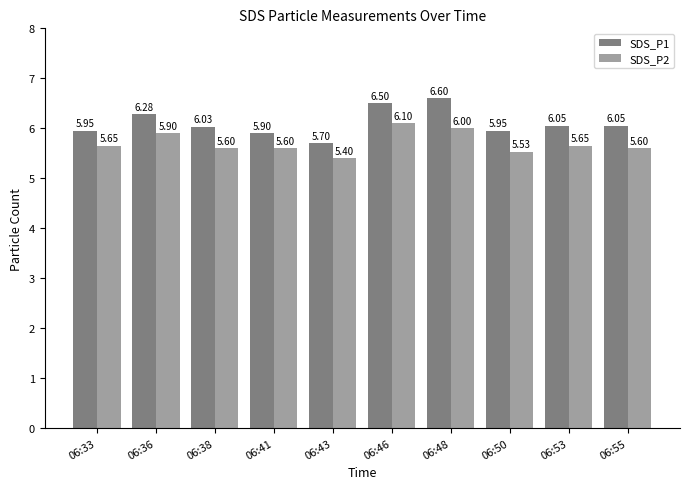

Rank the series by their maximum value, from lowest to highest.

SDS_P2, SDS_P1